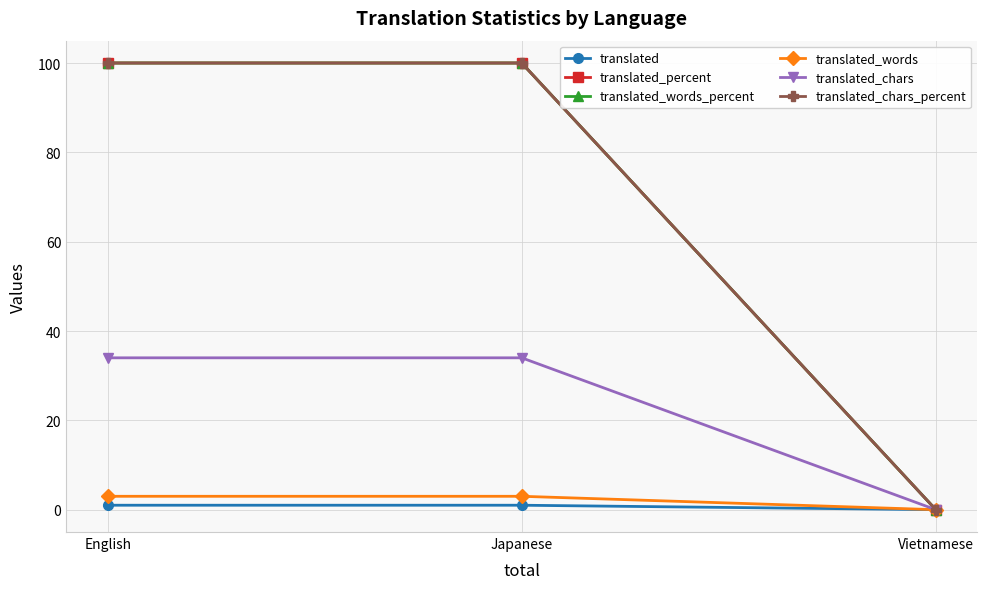

The value of translated_chars_percent at Japanese is 49. True or false?

False